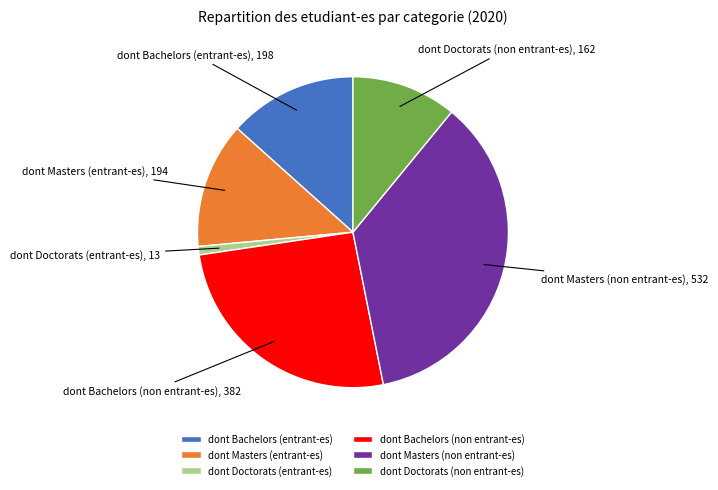

Is the sum of dont Bachelors (non entrant-es) and dont Doctorats (non entrant-es) greater than half?

No